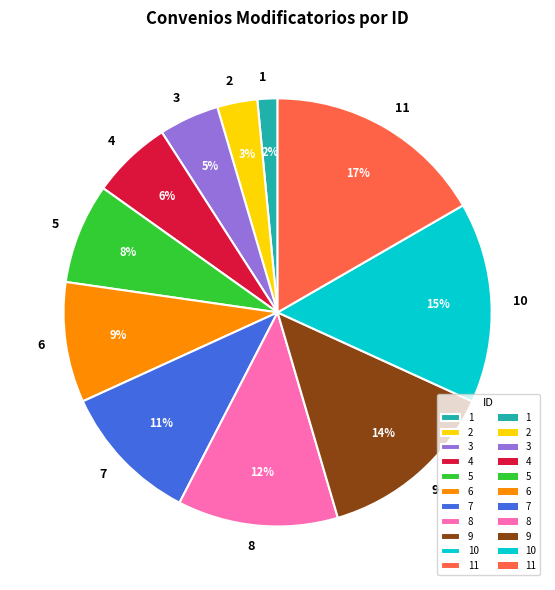

To the nearest percent, what is the difference between the largest and smallest slice percentages?

15%